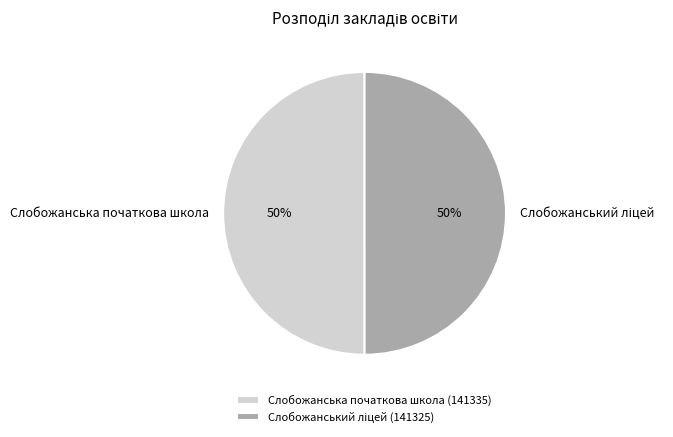

Is it true that Слобожанська початкова школа is 50% of the pie?

True